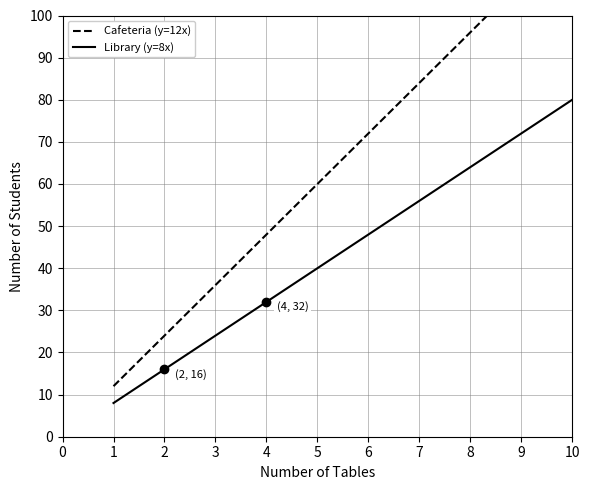

True or false: Library (y=8x) has a value of 41 at 10.

False